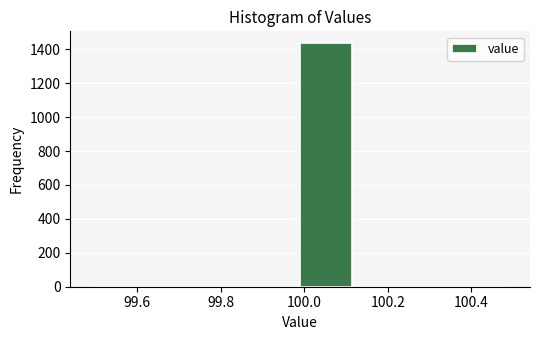

How tall is the bar that spans 99.990 to 100.115 on the x-axis? Neither the bar edges nor the heights are printed on the chart, so give them approximately, as read against the axes.

1440